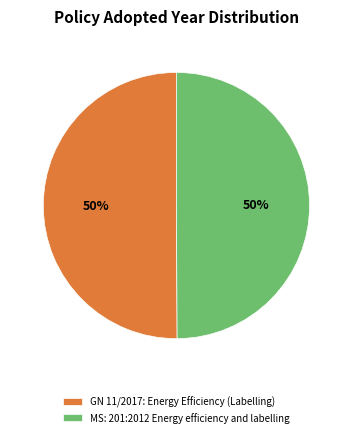

Is it true that MS: 201:2012 Energy efficiency and labelling is 50% of the pie?

True